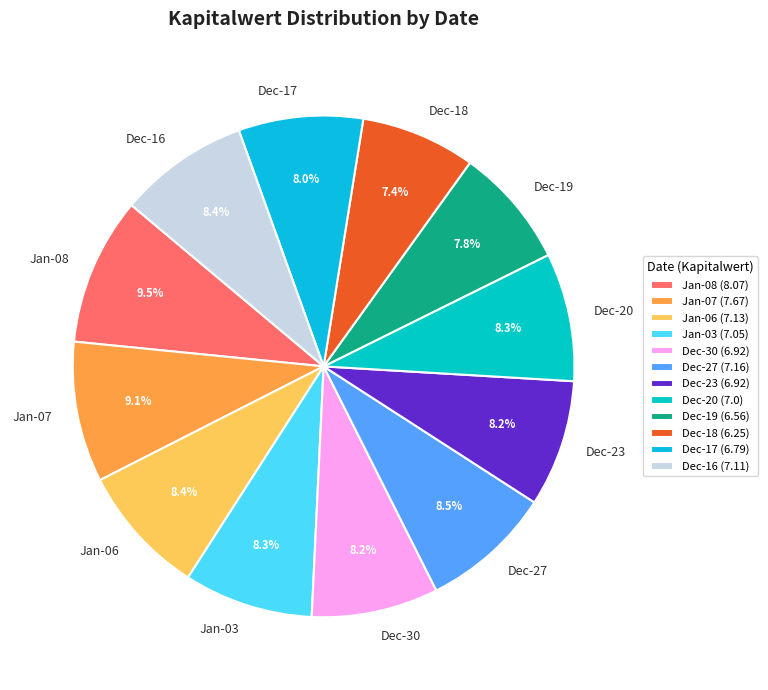

How much of the chart is everything except Dec-18?

92.6%